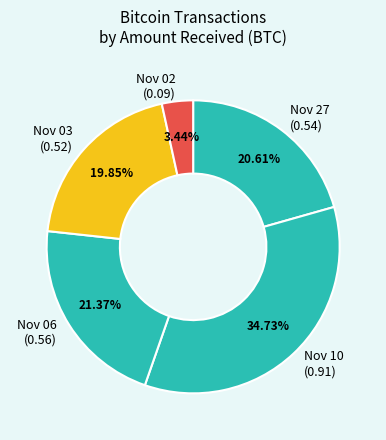

Which category has the biggest portion of the pie?

Nov 10 (0.91)